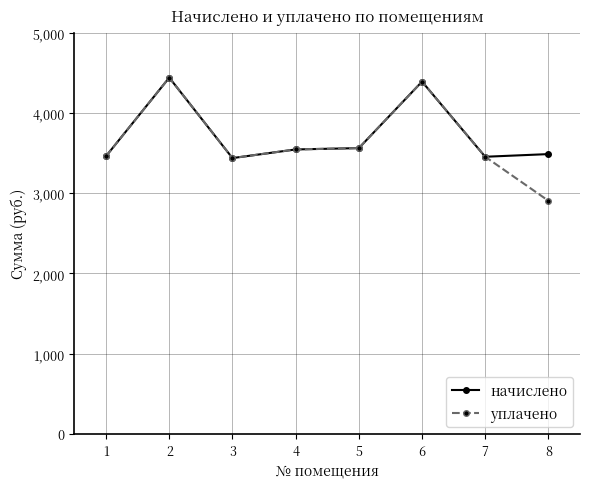

Rank the series at 8 from highest to lowest value.

начислено, уплачено